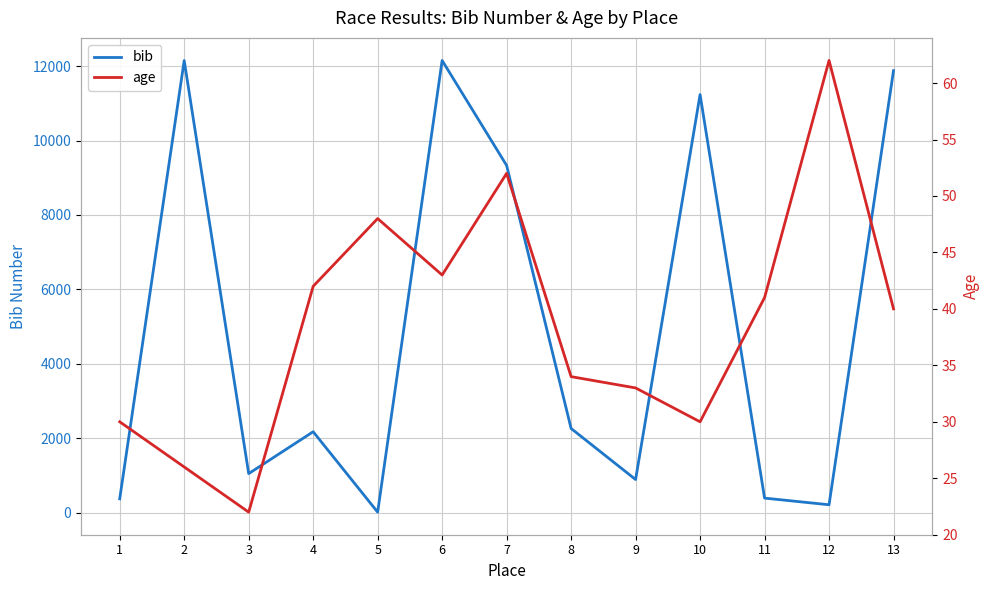

True or false: age and bib intersect in this chart.

True